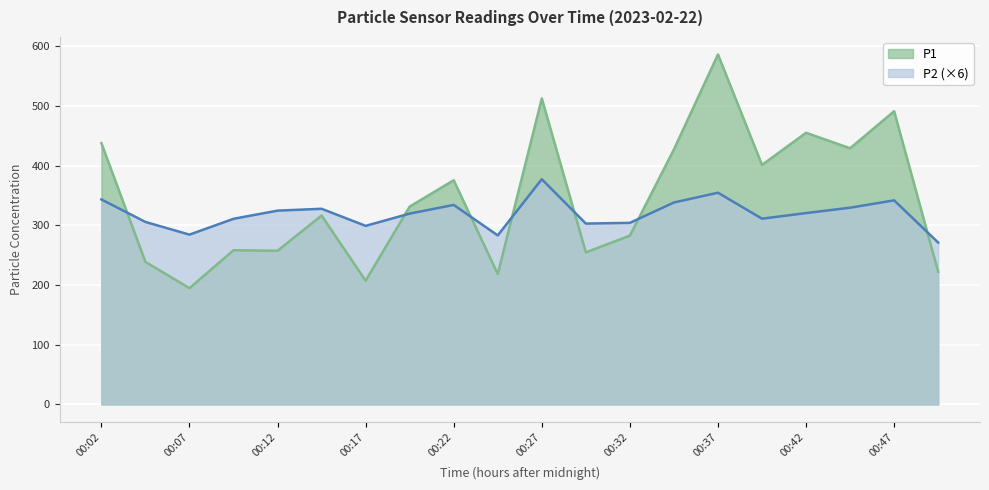

In P2, how many points are lower than both neighbors (excluding endpoints)?

5